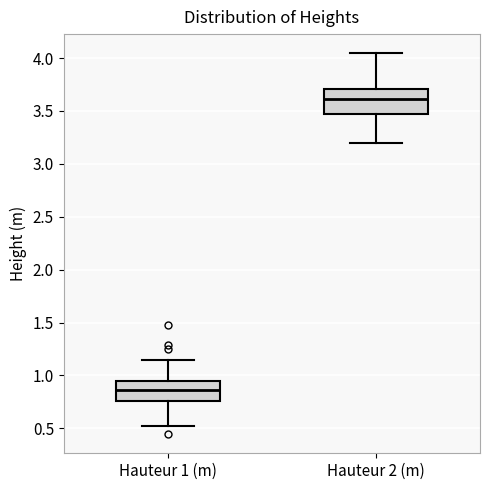

Where is the lower edge of the box for Hauteur 2 (m) on the y-axis? The values are not printed on the chart, so give them approximately, as read against the axis.

3.45